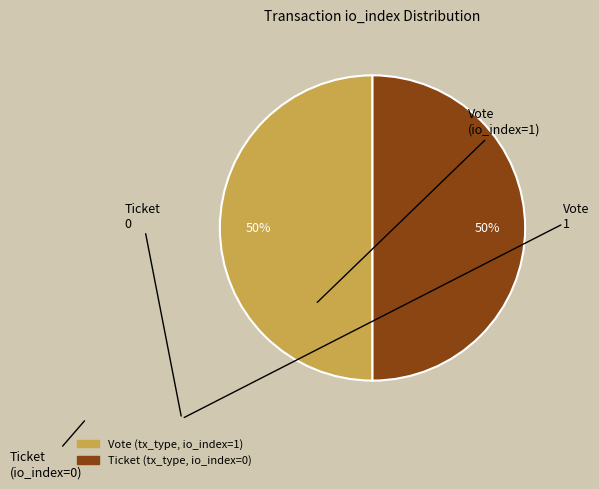

To the nearest percent, what is the average slice percentage?

50%